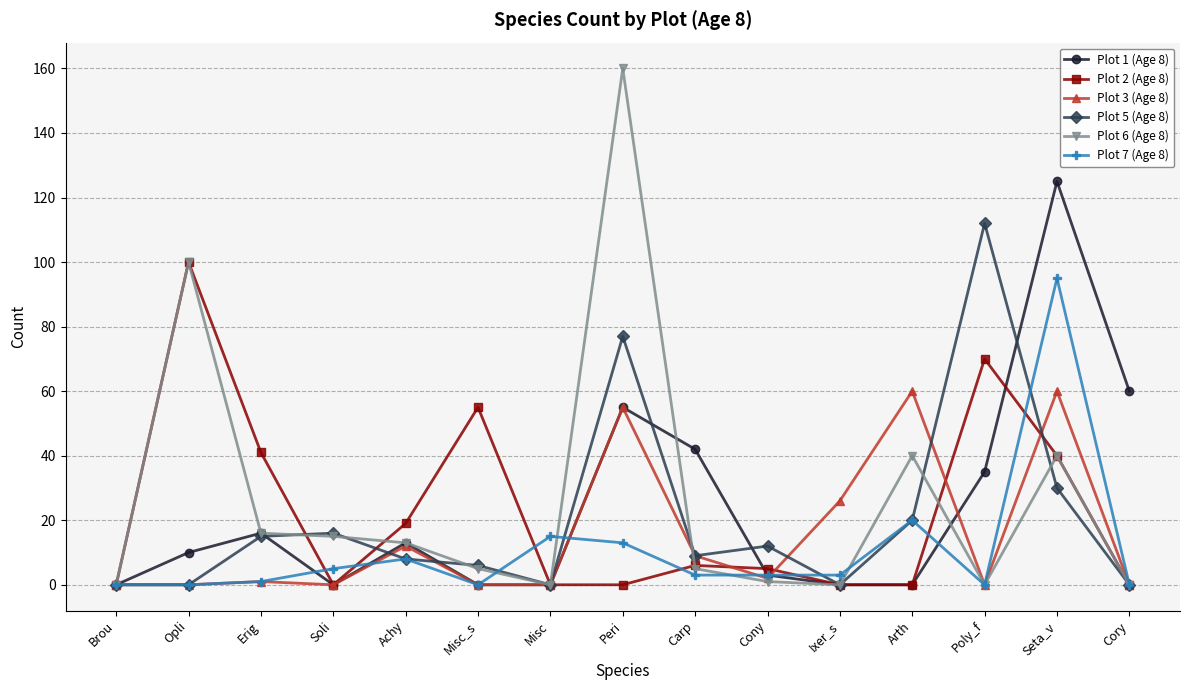

At which label does Plot 6 (Age 8) reach its peak?

Peri